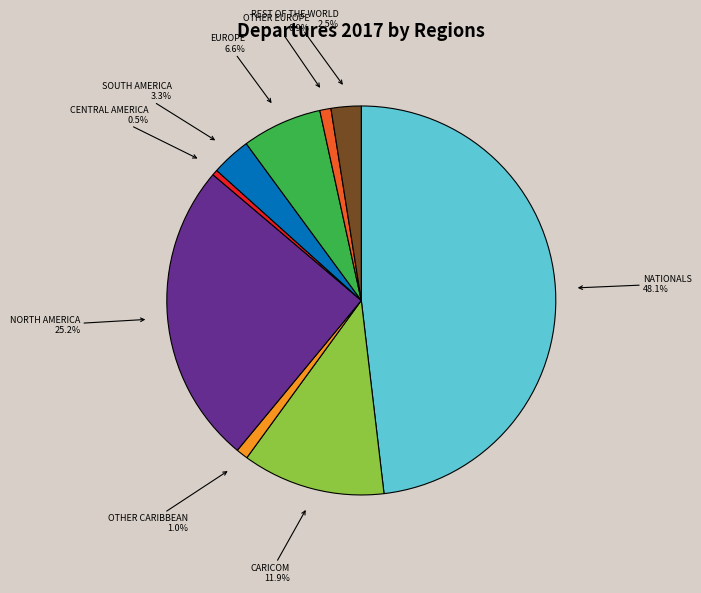

How many segments does this pie chart have?

9